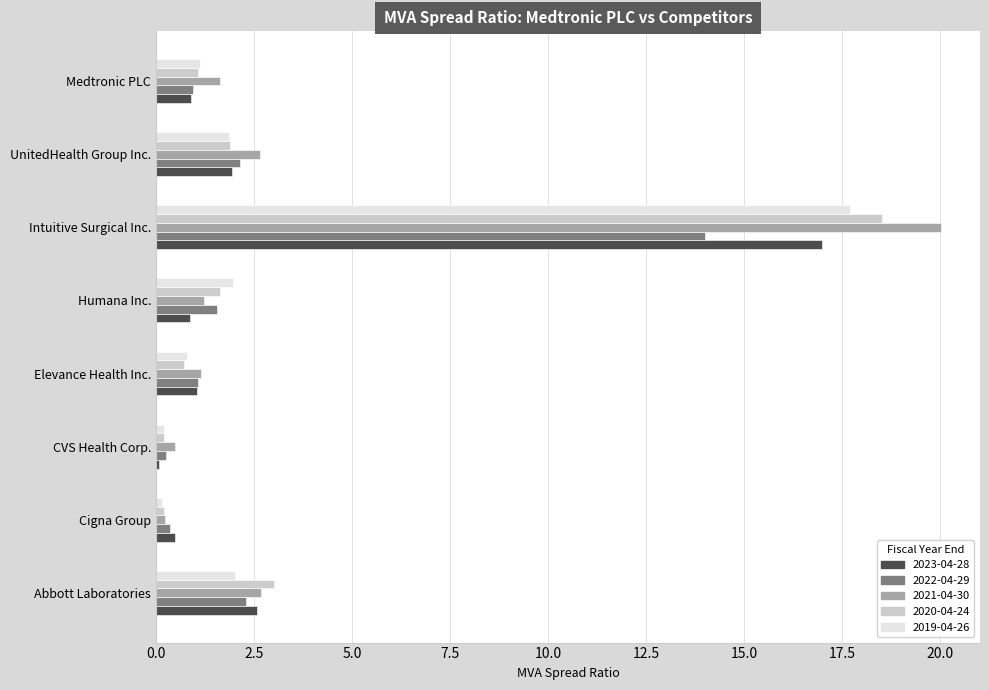

What is the sum of the 2023-04-28 values at Abbott Laboratories and Elevance Health Inc.?

3.6